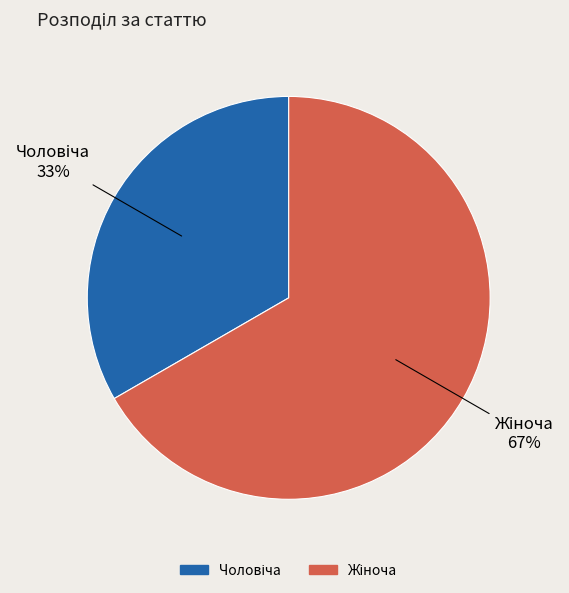

How many slices are in this pie chart?

2